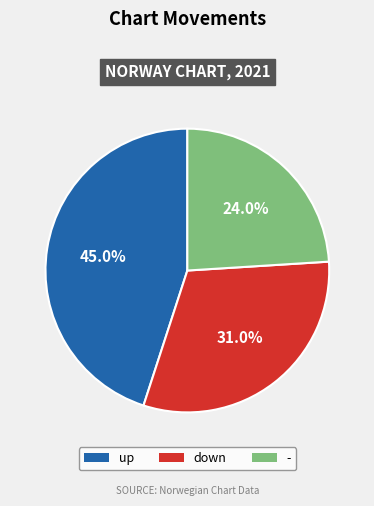

Rank the categories by value from highest to lowest.

up, down, -